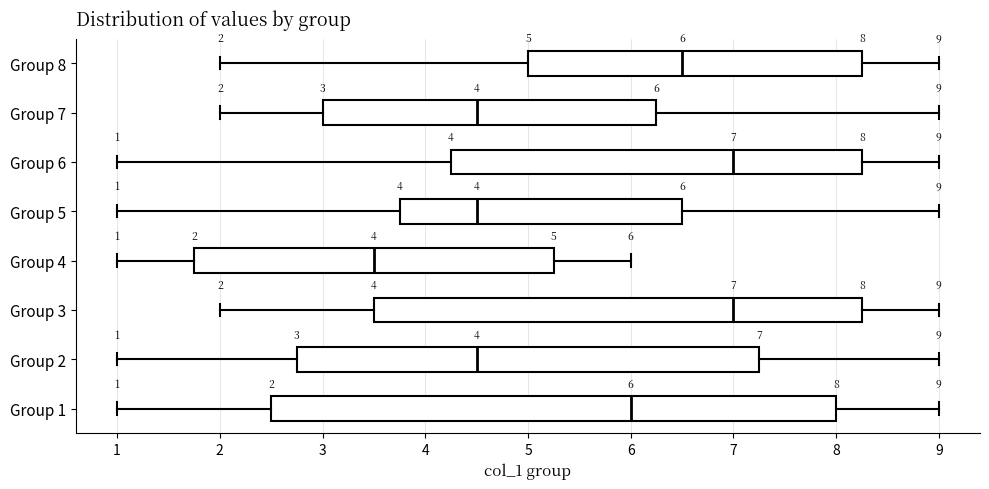

Which box is the widest, from its left edge to its right edge?

Group 1